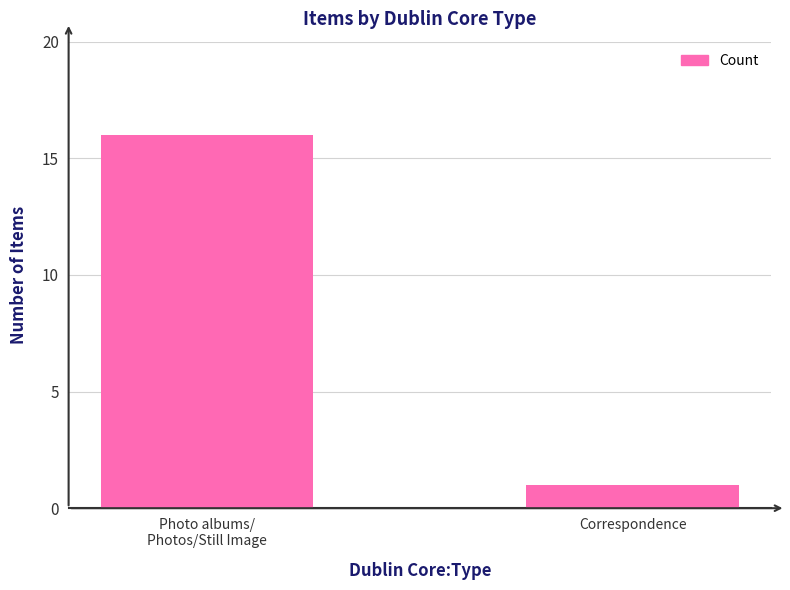

Reading right to left, list all the values displayed in this chart.

1	16